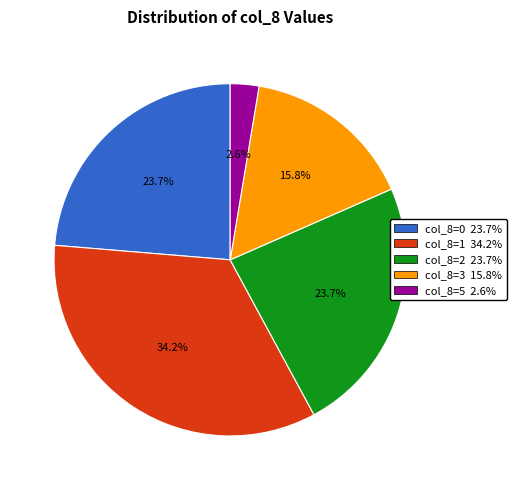

Approximately how many times larger is the value at col_8=0 23.7% compared to col_8=2 23.7%?

1.0